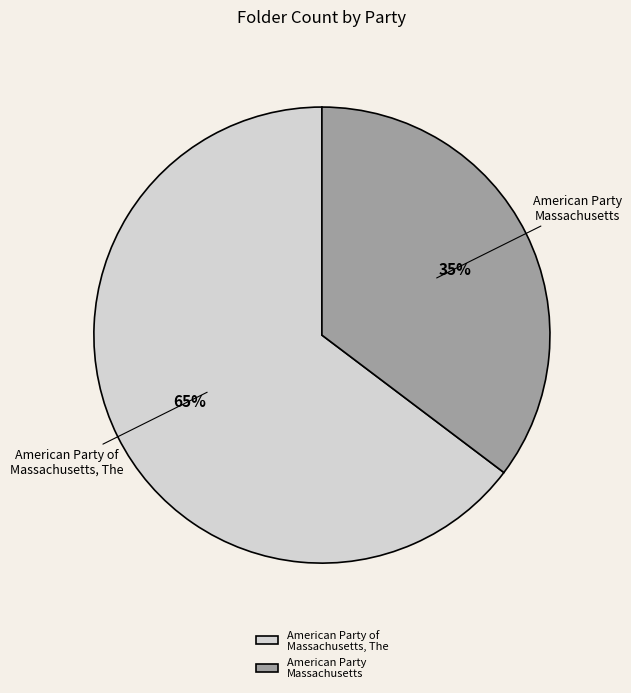

What is the largest slice in the pie chart?

American Party of Massachusetts, The